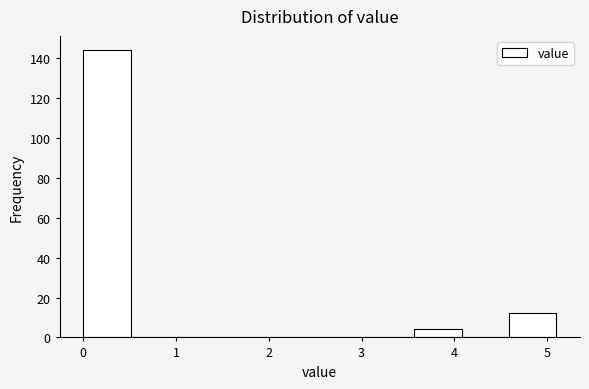

Which range on the x-axis has the tallest bar?

0.00 to 0.51